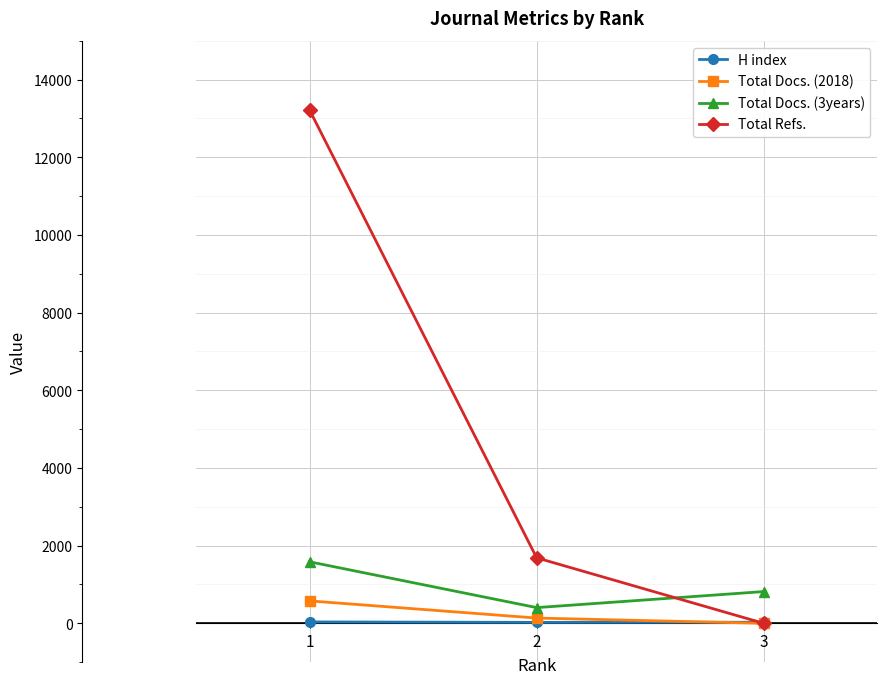

Is it true that Total Refs. equals 0 at 3?

True